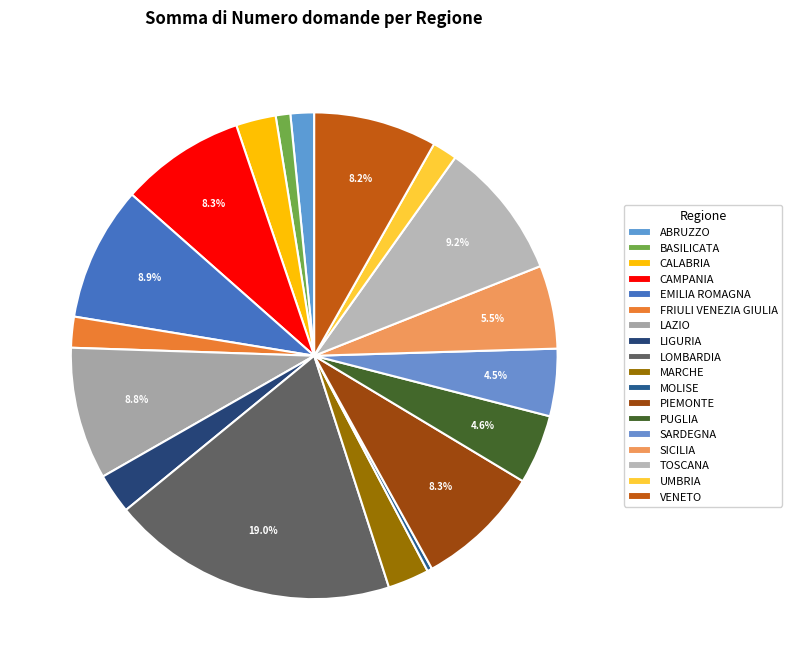

The LOMBARDIA slice represents 24% of the pie. True or false?

False